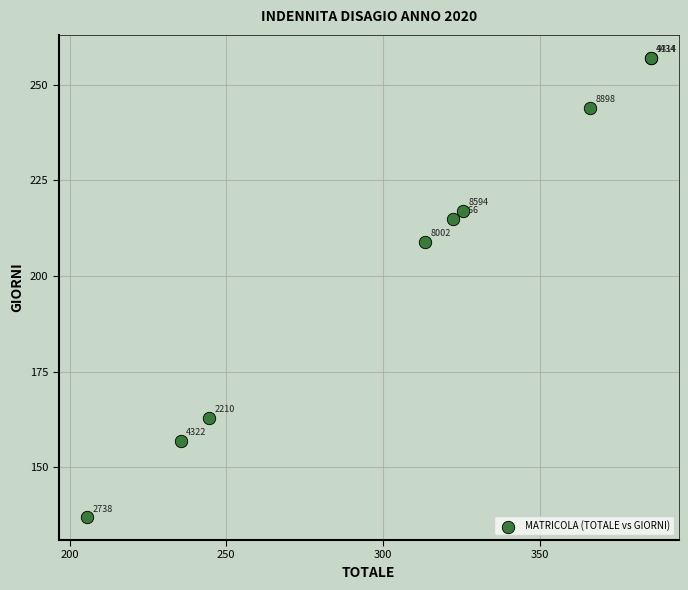

What Y value in the scatter plot is closest to 197?

209